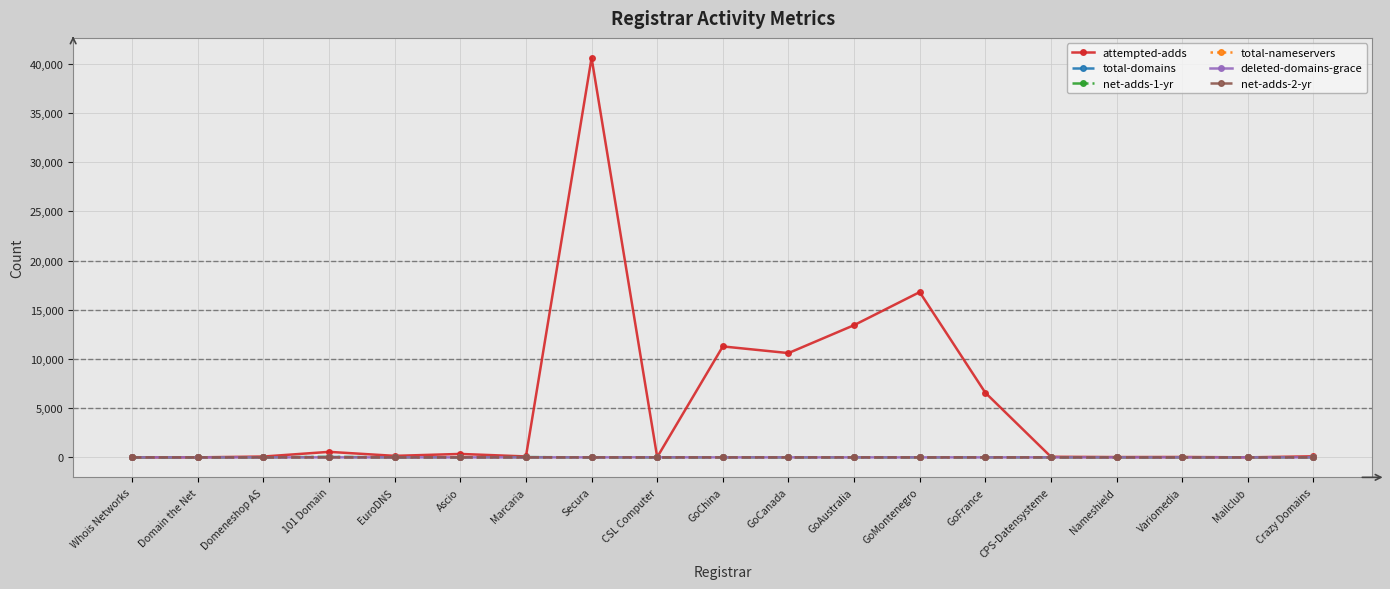

Is this an area chart (filled region under the line)?

No